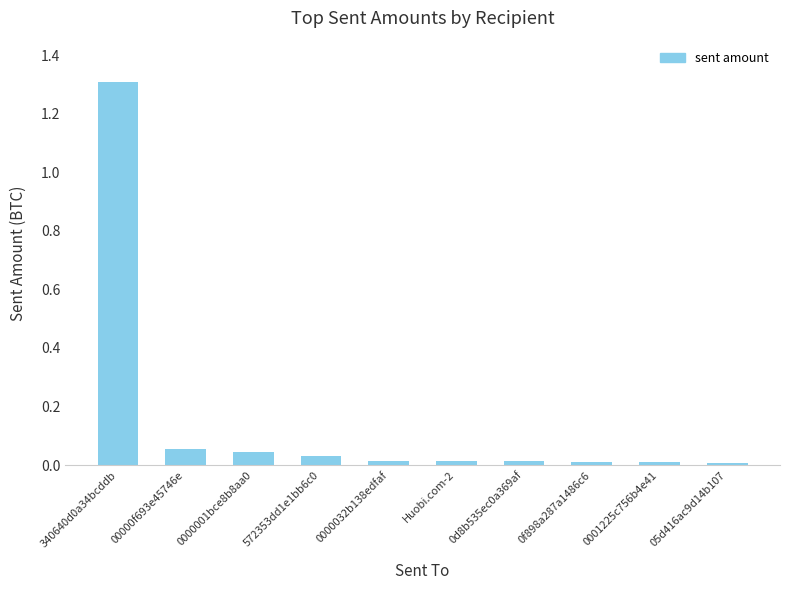

What position from the right is 00000f693e45746e?

9